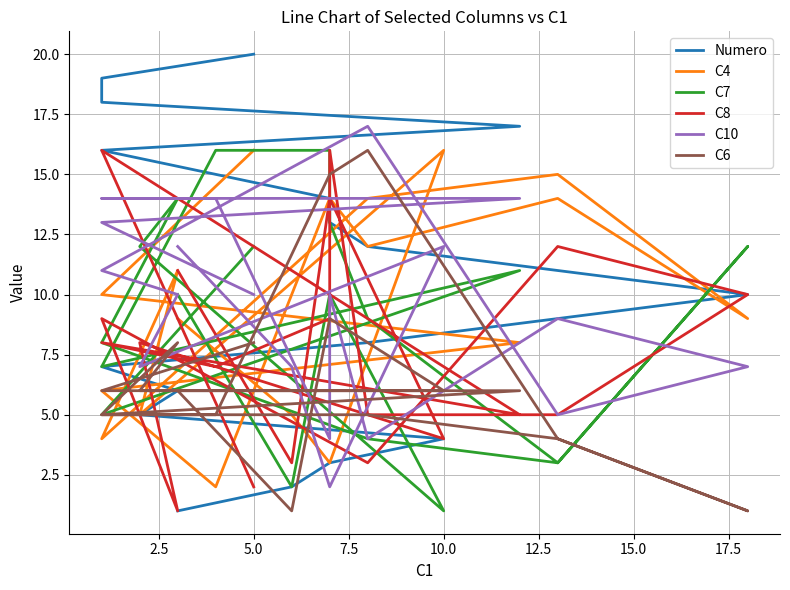

Which series has the largest range (max minus min)?

Numero